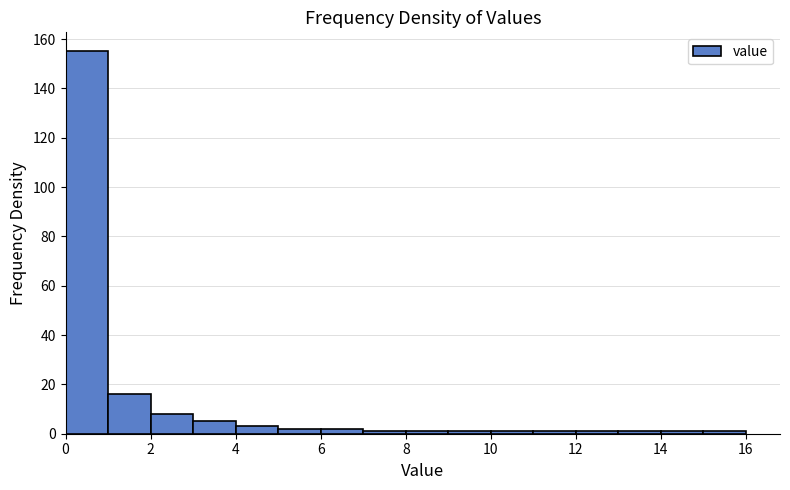

What is the height of the bar covering 1 to 2 on the x-axis? The values are not printed on the chart, so give them approximately, as read against the axis.

16